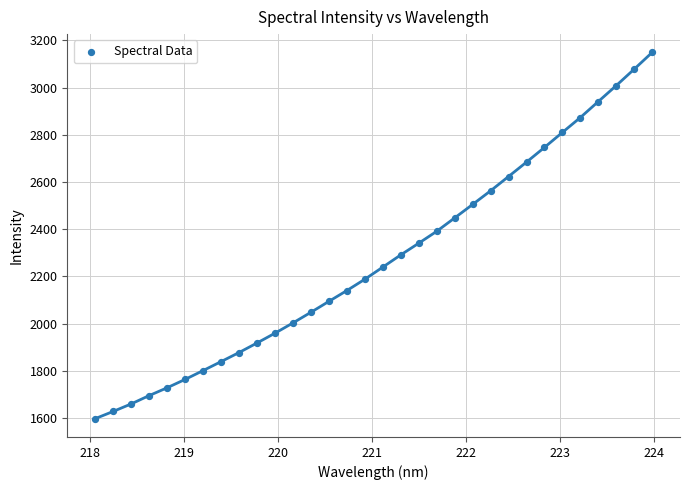

What is the range of X values (max minus min)?

5.9